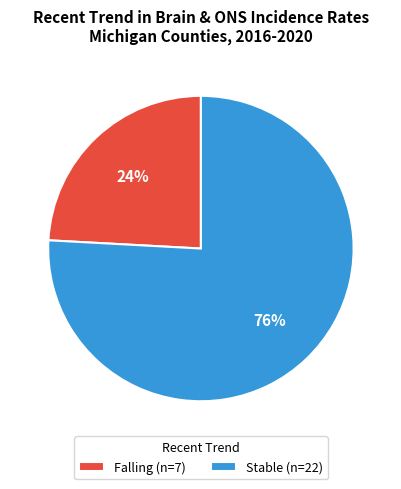

Which slice represents more than half of the pie?

Stable (n=22)